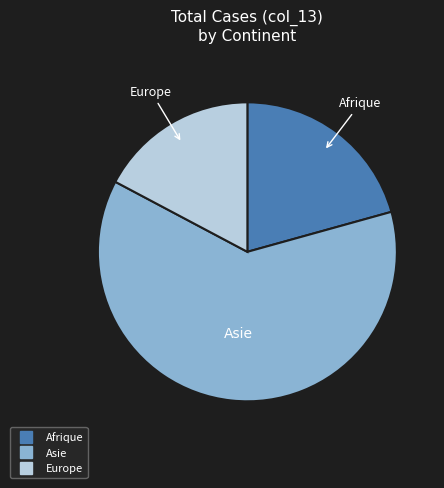

Is there any slice that represents more than half of the pie?

Yes